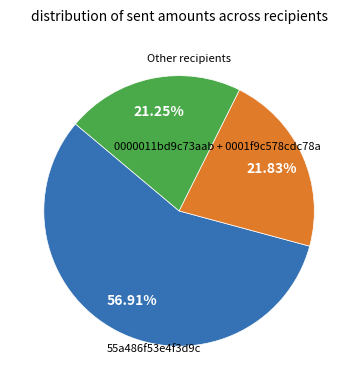

Is there any slice that represents more than half of the pie?

Yes